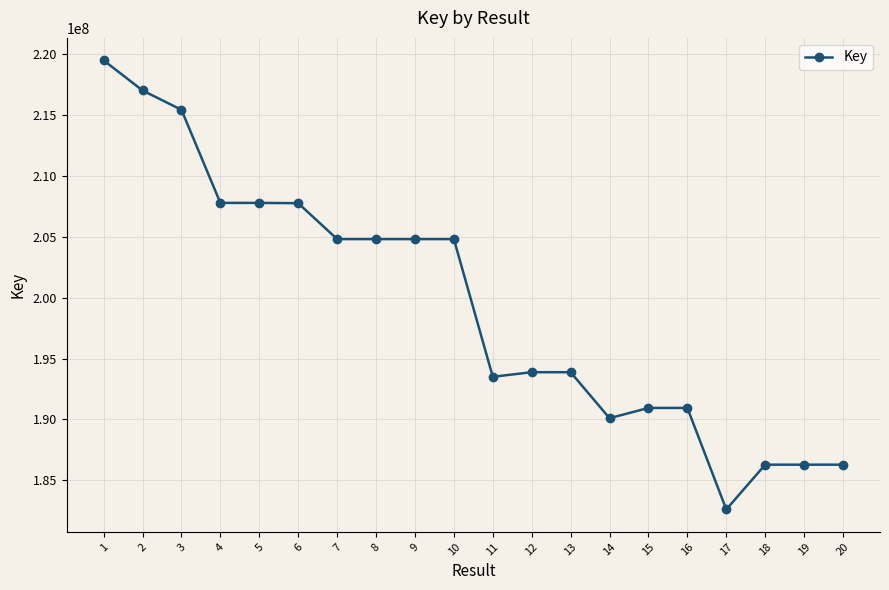

Approximately how many times larger is the value at 11 compared to 18?

1.0